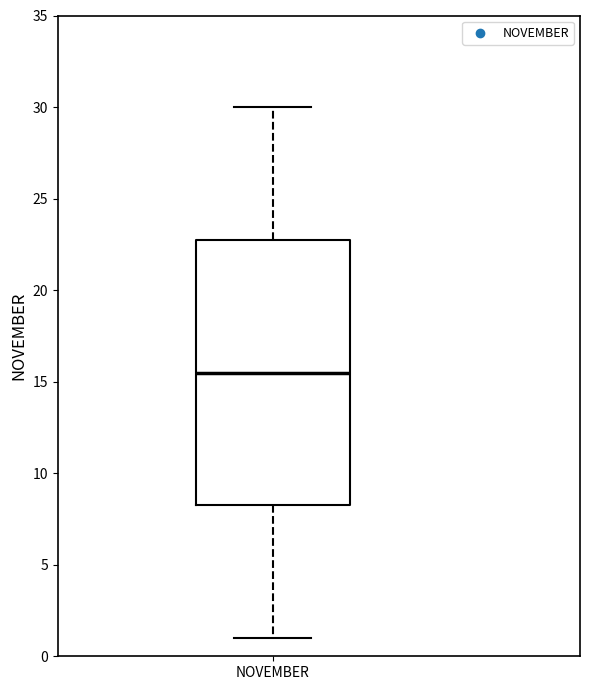

Where is the upper edge of the box for NOVEMBER on the y-axis? The values are not printed on the chart, so give them approximately, as read against the axis.

23.0